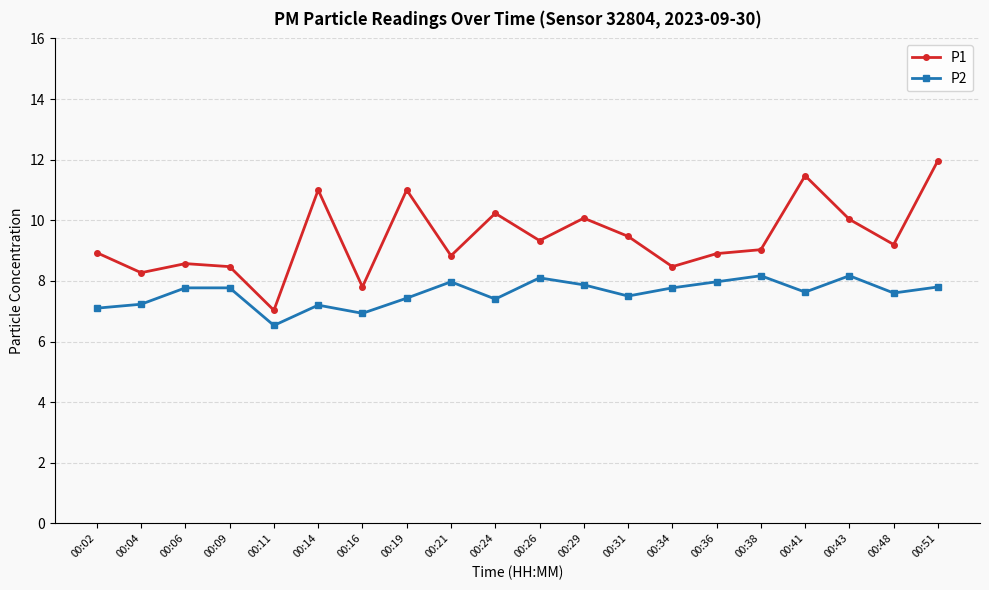

Where does the P2 series first go above 7?

00:02